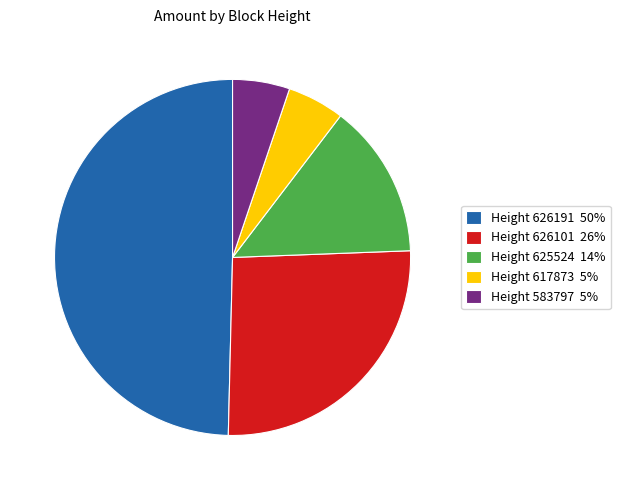

Combined, do Height 626101 26% and Height 626191 50% account for over 50%?

Yes